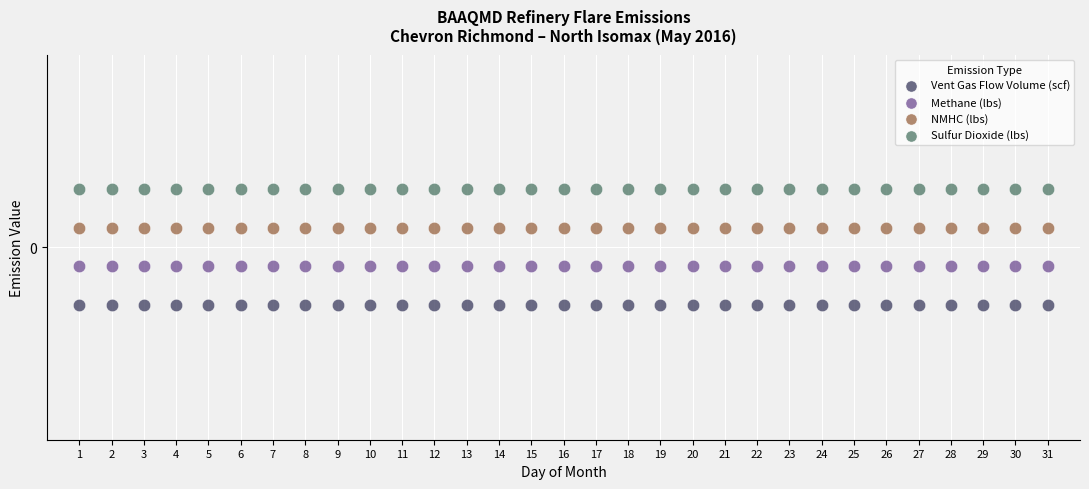

Which series contains the highest Y value?

Sulfur Dioxide (lbs)